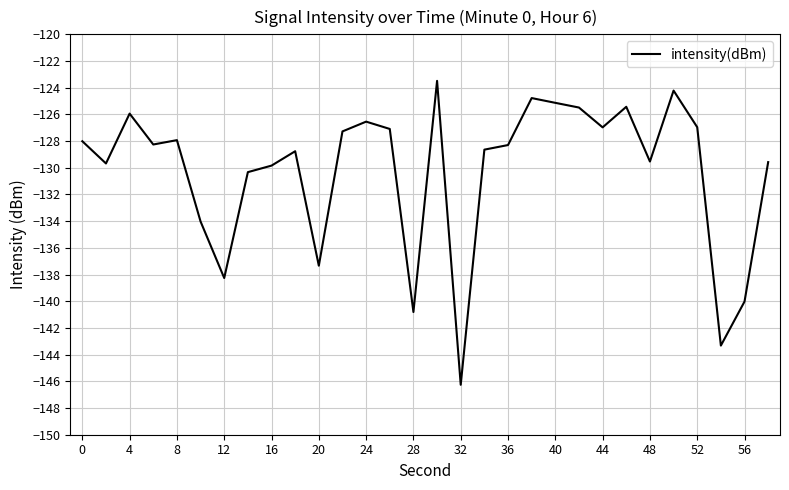

What is the difference between the second highest and minimum values?

22.0